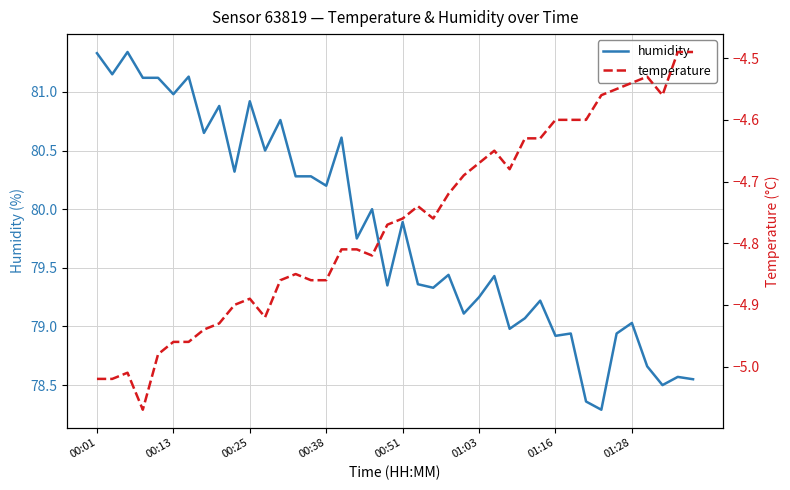

Reading right to left, list all the values displayed in this chart.

humidity: 78.5	78.6	78.5	78.7	79.0	78.9	78.3	78.4	78.9	78.9	79.2	79.1	79.0	79.4	79.2	79.1	79.4	79.3	79.4	79.9	79.3	80.0	79.8	80.6	80.2	80.3	80.3	80.8	80.5	80.9	80.3	80.9	80.7	81.1	81.0	81.1	81.1	81.3	81.2	81.3
temperature: -4.5	-4.5	-4.6	-4.5	-4.5	-4.5	-4.6	-4.6	-4.6	-4.6	-4.6	-4.6	-4.7	-4.7	-4.7	-4.7	-4.7	-4.8	-4.7	-4.8	-4.8	-4.8	-4.8	-4.8	-4.9	-4.9	-4.8	-4.9	-4.9	-4.9	-4.9	-4.9	-4.9	-5.0	-5.0	-5.0	-5.1	-5.0	-5.0	-5.0